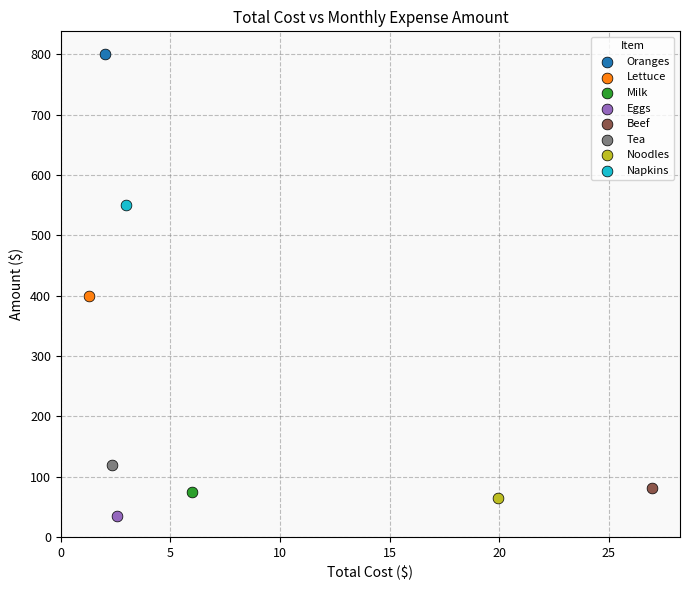

What are all the series names shown in the legend?

Oranges, Lettuce, Milk, Eggs, Beef, Tea, Noodles, Napkins